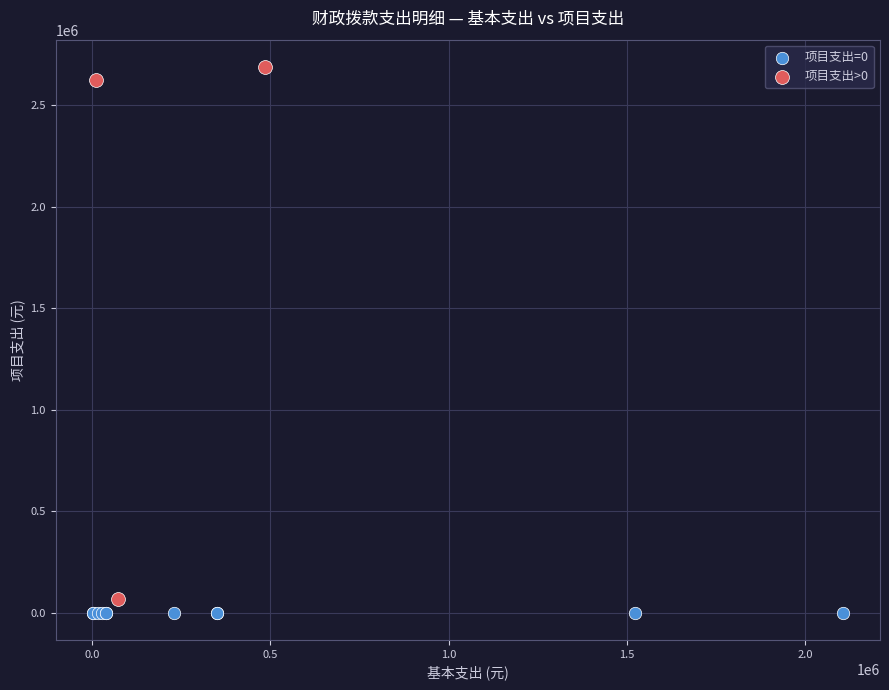

Which series reaches the maximum Y coordinate?

项目支出>0